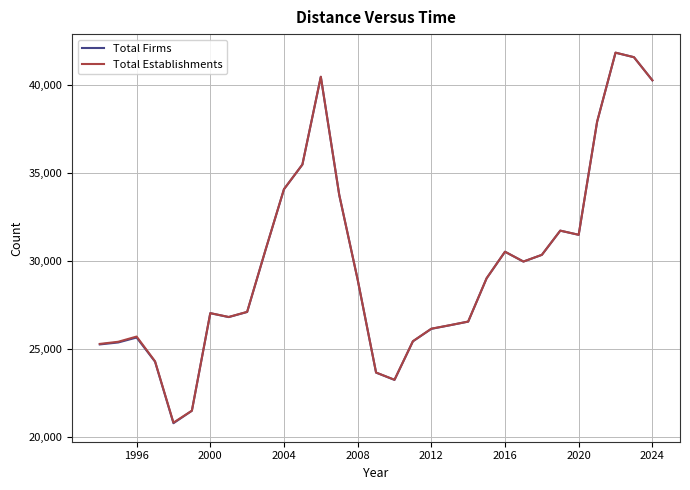

What is the highest value of the Total Firms series?

41824